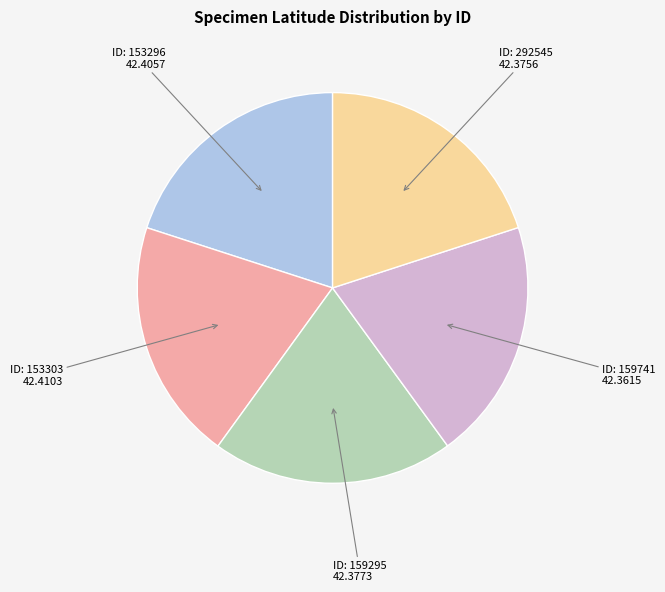

Does any single category account for the majority?

No